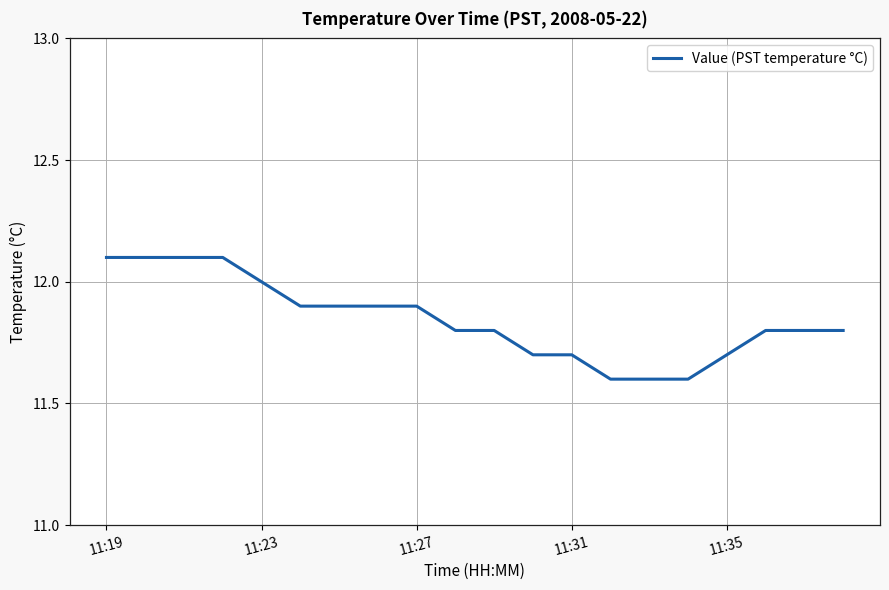

What is the minimum value shown in the chart?

11.6